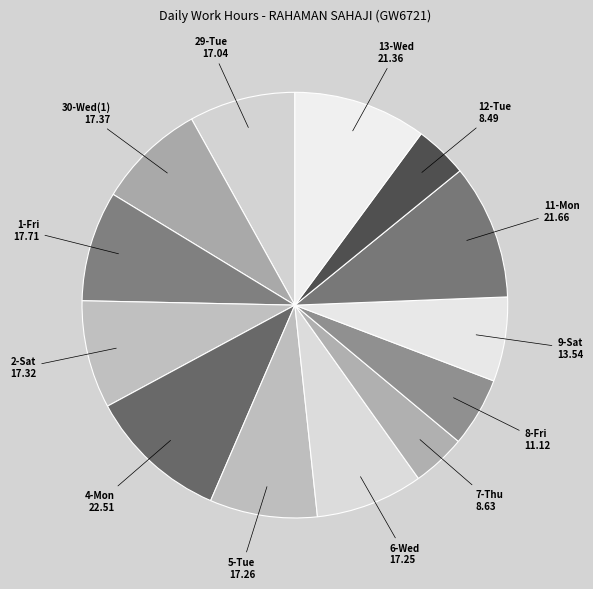

How many segments does this pie chart have?

13